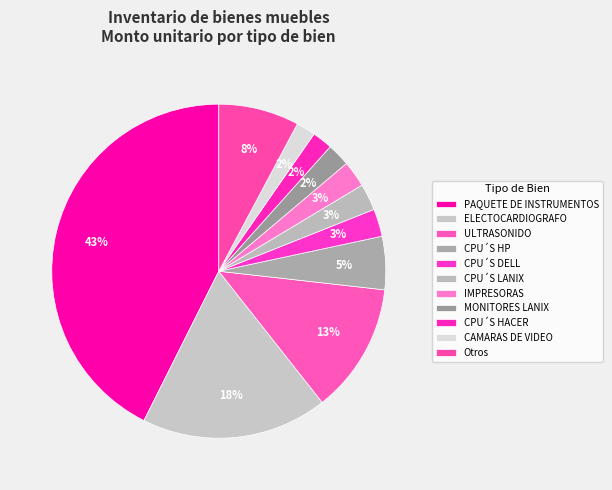

What is the largest slice in the pie chart?

PAQUETE DE INSTRUMENTOS